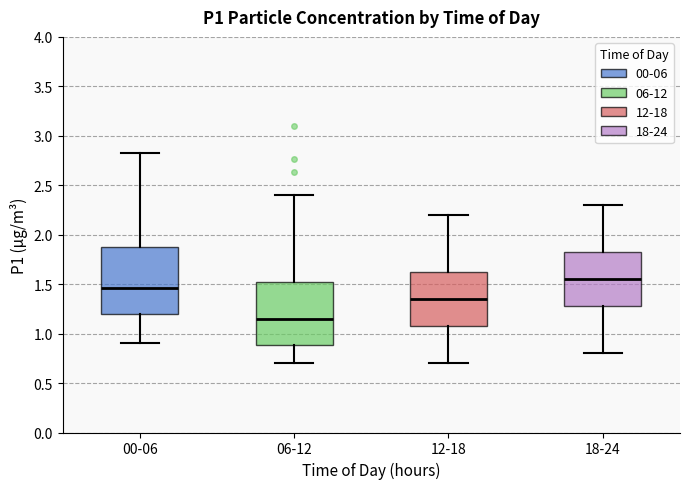

Reading left to right, read every box against the y-axis: the position of its median line, the range the box covers, and the ends of its whiskers. The values are not printed on the chart, so give them approximately, as read against the axis.

00-06: median 1.45, box 1.20 to 1.90, whiskers 0.90 to 2.85
06-12: median 1.15, box 0.90 to 1.55, whiskers 0.70 to 2.40
12-18: median 1.35, box 1.10 to 1.65, whiskers 0.70 to 2.20
18-24: median 1.55, box 1.30 to 1.85, whiskers 0.80 to 2.30